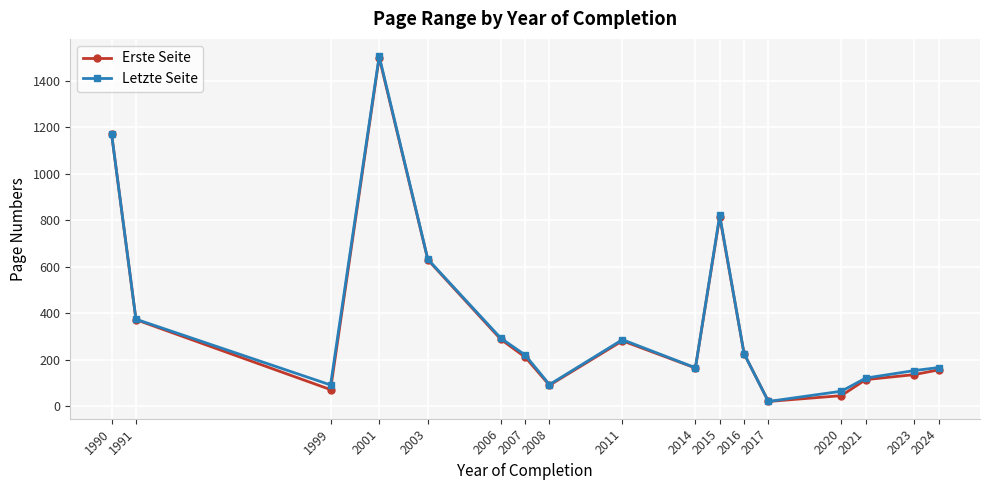

Where does the Letzte Seite series first go above 221?

1990